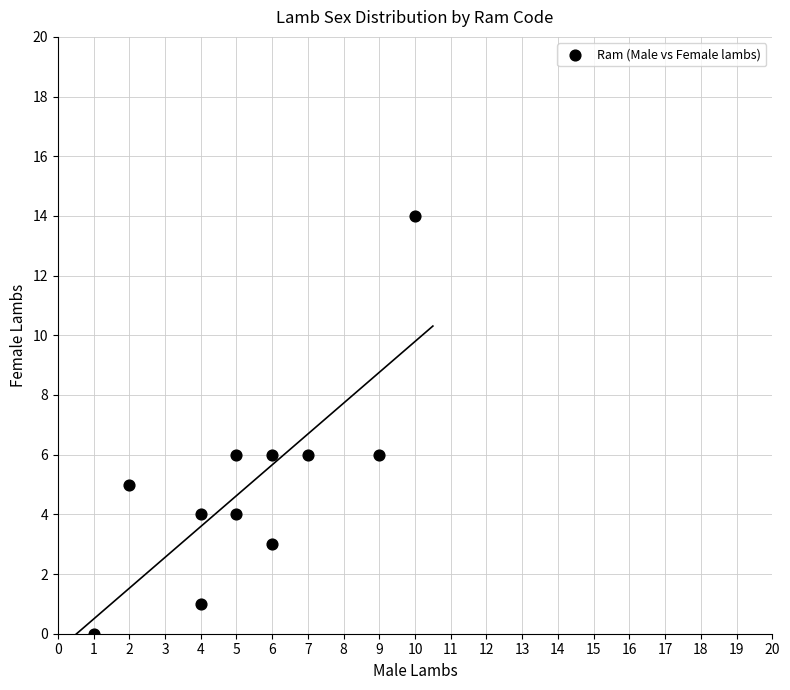

What is the range of Y values (max minus min)?

14